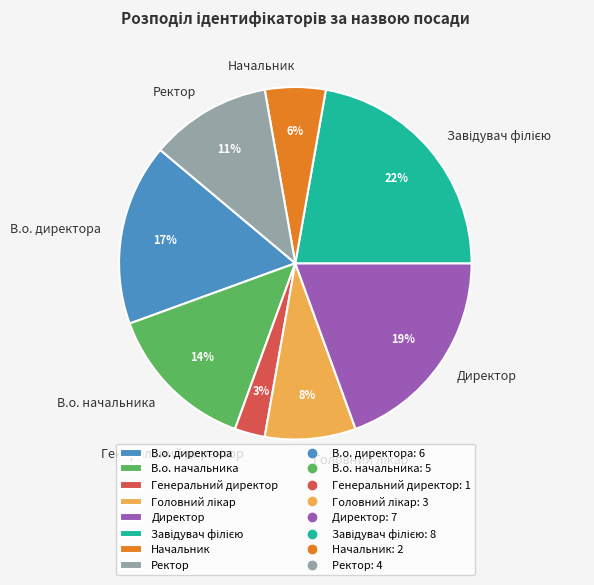

The В.о. директора slice represents 17% of the pie. True or false?

True